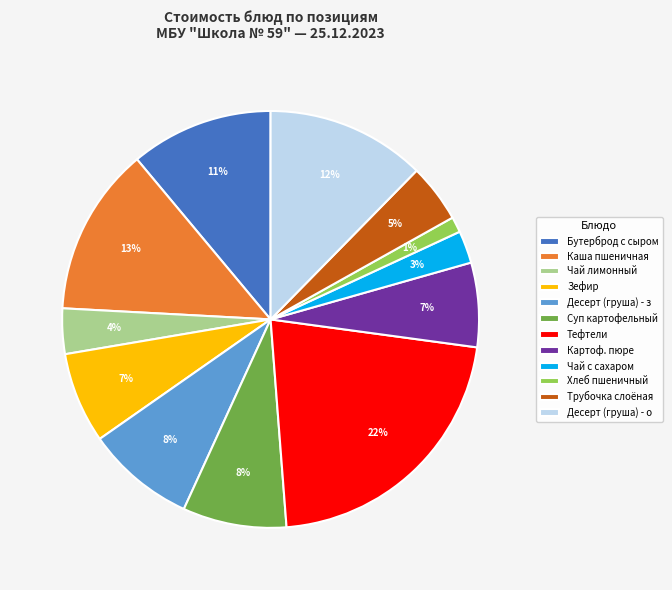

Do Тефтели and Бутерброд с сыром together represent more than half of the pie?

No